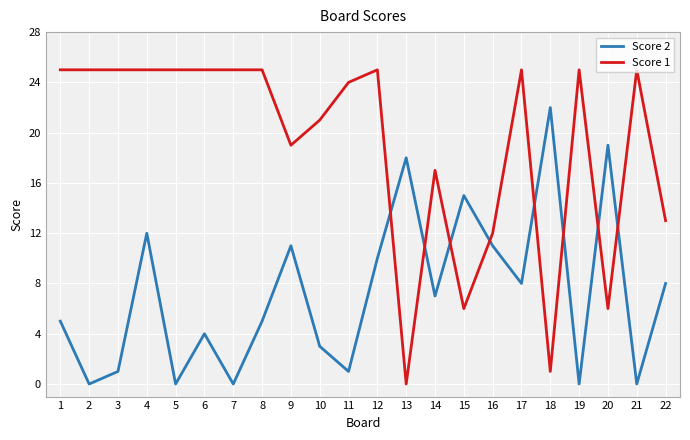

Which series has the largest range (max minus min)?

Score 1